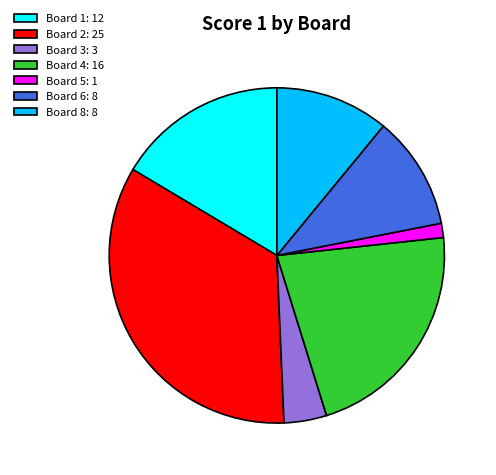

Is it true that Board 8: 8 is 18% of the pie?

False